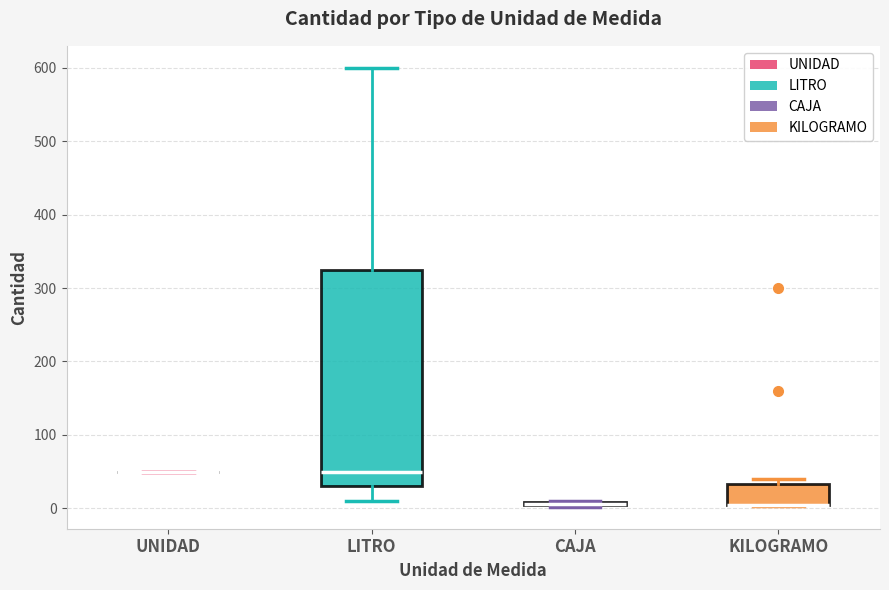

Where is the upper edge of the box for CAJA on the y-axis? The values are not printed on the chart, so give them approximately, as read against the axis.

10